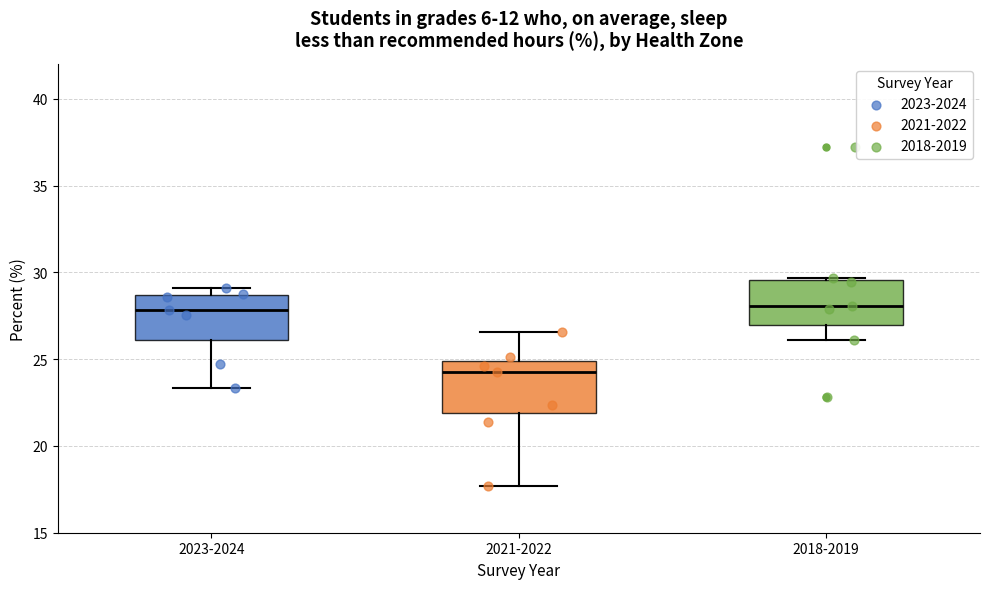

Reading left to right, read every box against the y-axis: the position of its median line, the range the box covers, and the ends of its whiskers. The values are not printed on the chart, so give them approximately, as read against the axis.

2023-2024: median 28.0, box 26.0 to 28.5, whiskers 23.5 to 29.0
2021-2022: median 24.5, box 22.0 to 25.0, whiskers 17.5 to 26.5
2018-2019: median 28.0, box 27.0 to 29.5, whiskers 26.0 to 29.5